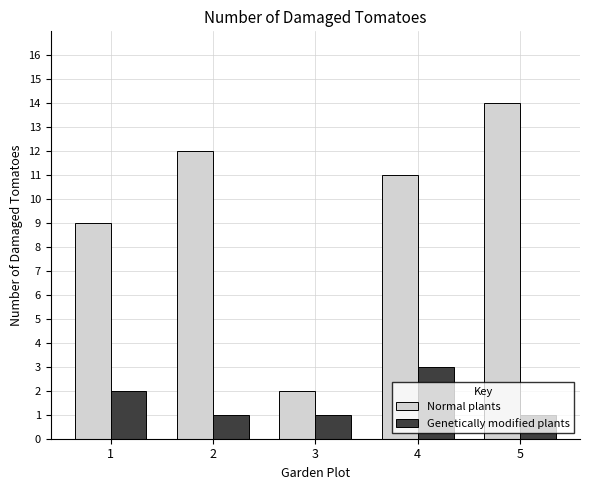

Read the Genetically modified plants value at 5.

1